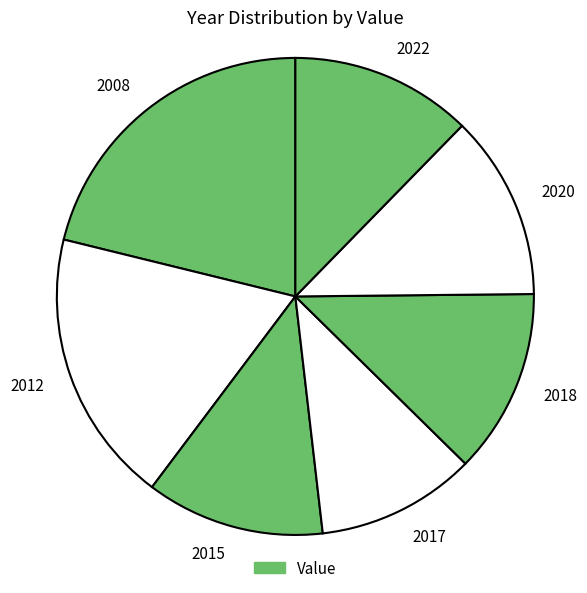

Which slice is the largest?

2008